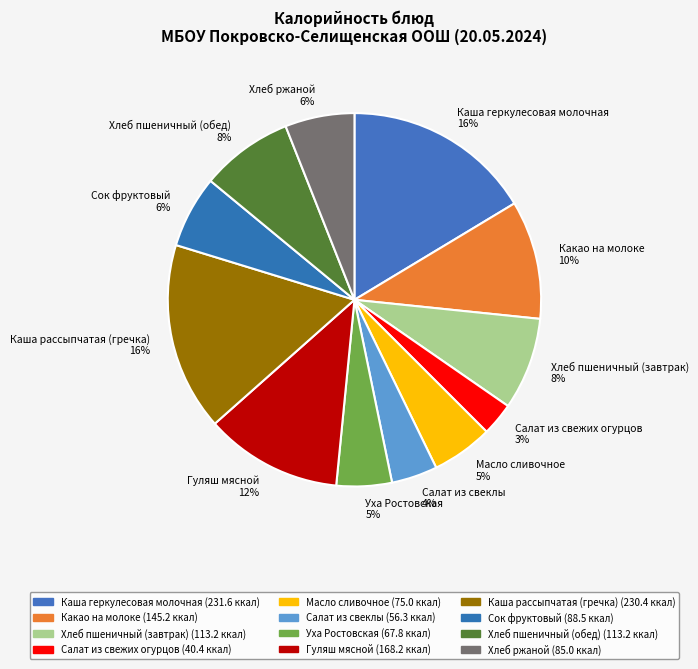

What is the ratio of the value at Салат из свежих огурцов to the value at Хлеб ржаной?

0.5